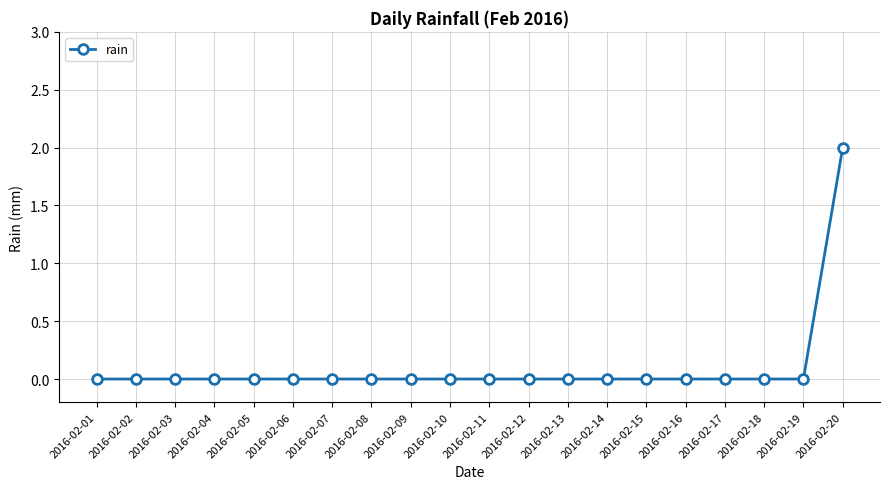

Reading right to left, transcribe all the data shown in this chart.

2	0	0	0	0	0	0	0	0	0	0	0	0	0	0	0	0	0	0	0